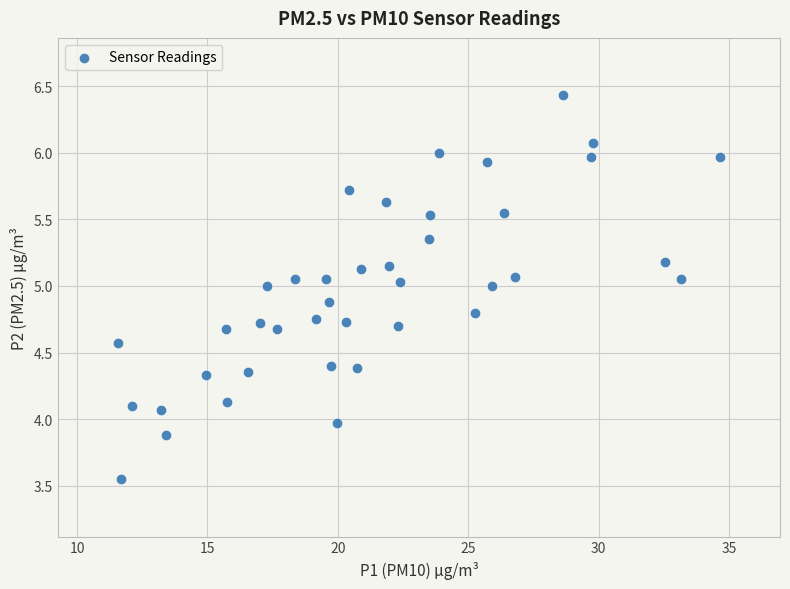

What is the range of Y values (max minus min)?

2.9